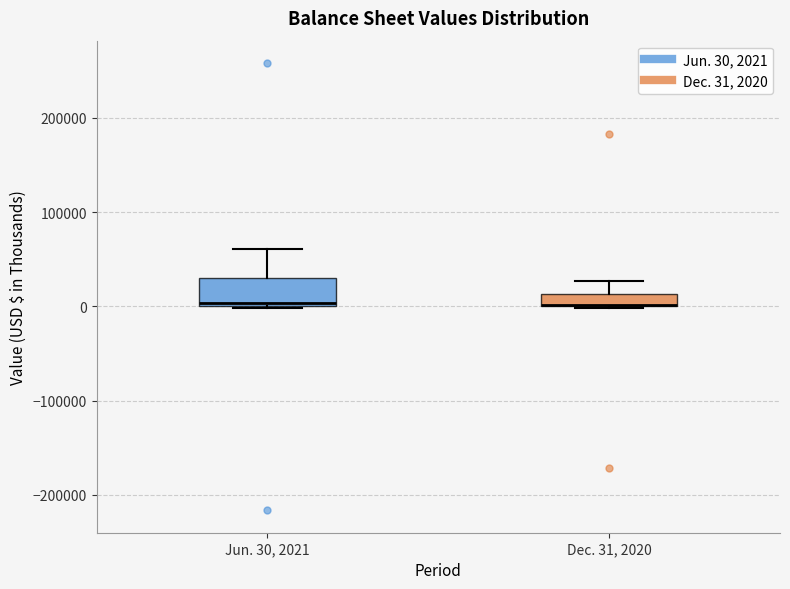

Which box is the tallest, from its lower edge to its upper edge?

Jun. 30, 2021